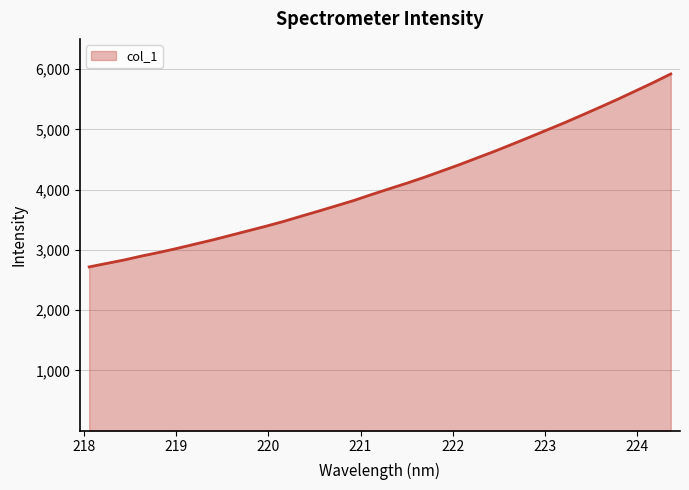

True or false: the data has more than 1 interior local peaks.

False